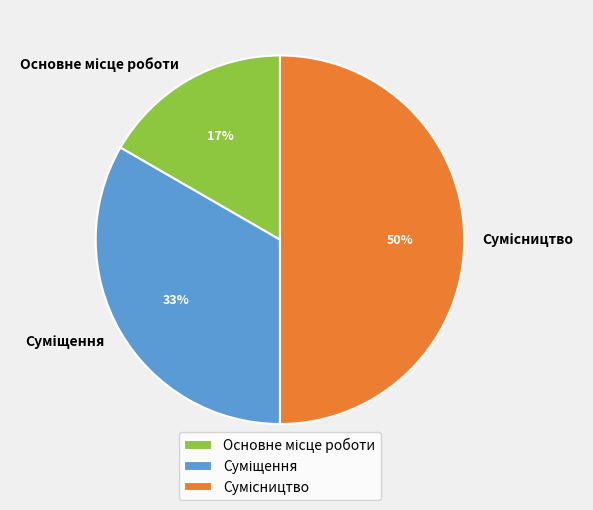

To the nearest percent, what is the average slice percentage?

33%